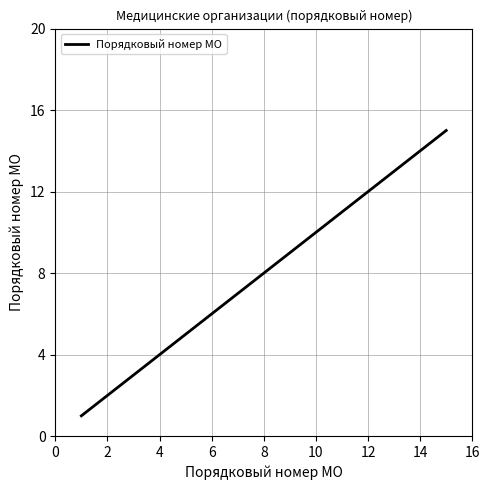

What is the greatest value displayed?

15